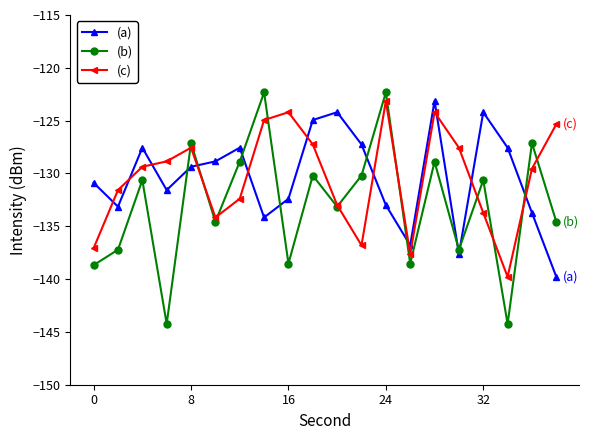

What is the value of the (b) point at the 4th from the left?

-144.2